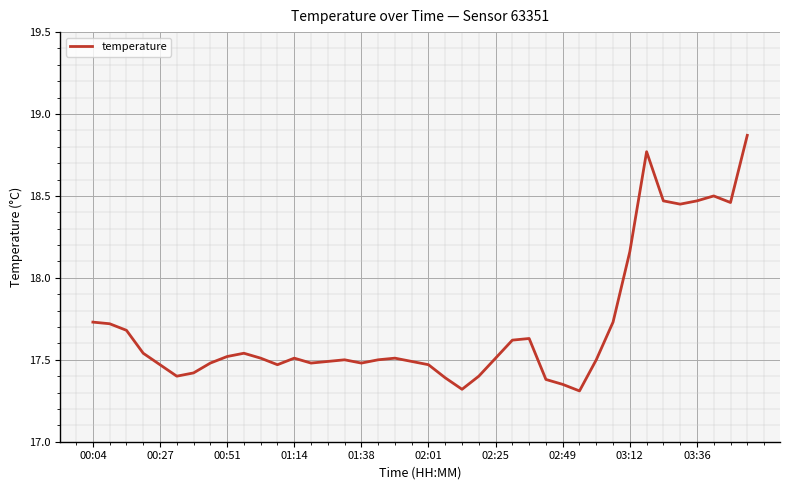

What is the difference between the maximum and minimum values?

1.6